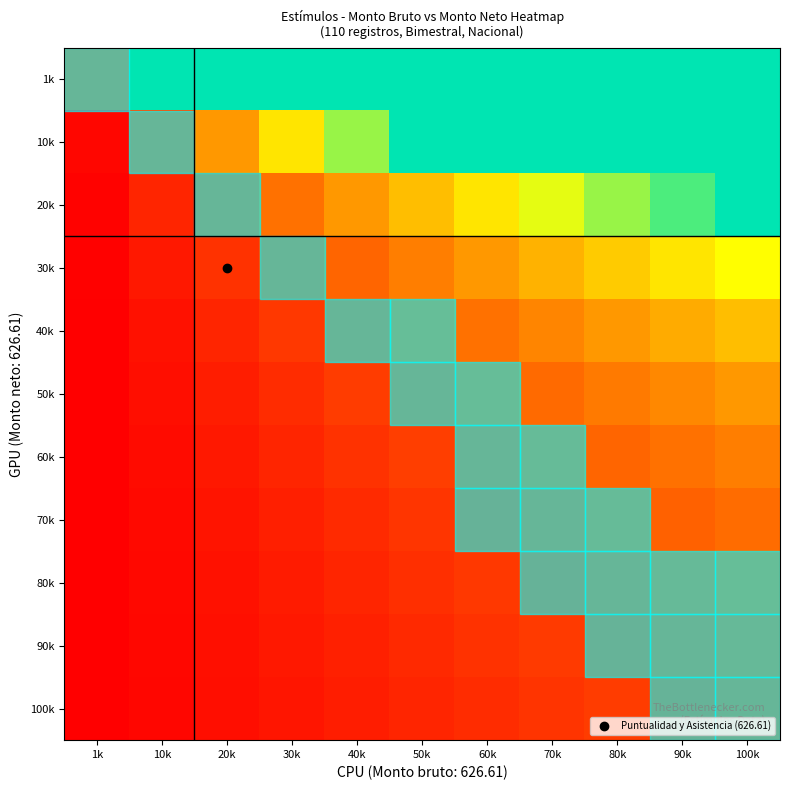

Reading right to left, list all the values displayed in this chart.

1k: 100k=5.0	90k=5.0	80k=5.0	70k=5.0	60k=5.0	50k=5.0	40k=5.0	30k=5.0	20k=5.0	10k=5.0	1k=1.0
10k: 100k=5.0	90k=5.0	80k=5.0	70k=5.0	60k=5.0	50k=5.0	40k=4.0	30k=3.0	20k=2.0	10k=1.0	1k=0.1
20k: 100k=5.0	90k=4.5	80k=4.0	70k=3.5	60k=3.0	50k=2.5	40k=2.0	30k=1.5	20k=1.0	10k=0.5	1k=0.1
30k: 100k=3.3	90k=3.0	80k=2.7	70k=2.3	60k=2.0	50k=1.7	40k=1.3	30k=1.0	20k=0.7	10k=0.3	1k=0.0
40k: 100k=2.5	90k=2.2	80k=2.0	70k=1.8	60k=1.5	50k=1.2	40k=1.0	30k=0.8	20k=0.5	10k=0.2	1k=0.0
50k: 100k=2.0	90k=1.8	80k=1.6	70k=1.4	60k=1.2	50k=1.0	40k=0.8	30k=0.6	20k=0.4	10k=0.2	1k=0.0
60k: 100k=1.7	90k=1.5	80k=1.3	70k=1.2	60k=1.0	50k=0.8	40k=0.7	30k=0.5	20k=0.3	10k=0.2	1k=0.0
70k: 100k=1.4	90k=1.3	80k=1.1	70k=1.0	60k=0.9	50k=0.7	40k=0.6	30k=0.4	20k=0.3	10k=0.1	1k=0.0
80k: 100k=1.2	90k=1.1	80k=1.0	70k=0.9	60k=0.8	50k=0.6	40k=0.5	30k=0.4	20k=0.2	10k=0.1	1k=0.0
90k: 100k=1.1	90k=1.0	80k=0.9	70k=0.8	60k=0.7	50k=0.6	40k=0.4	30k=0.3	20k=0.2	10k=0.1	1k=0.0
100k: 100k=1.0	90k=0.9	80k=0.8	70k=0.7	60k=0.6	50k=0.5	40k=0.4	30k=0.3	20k=0.2	10k=0.1	1k=0.0